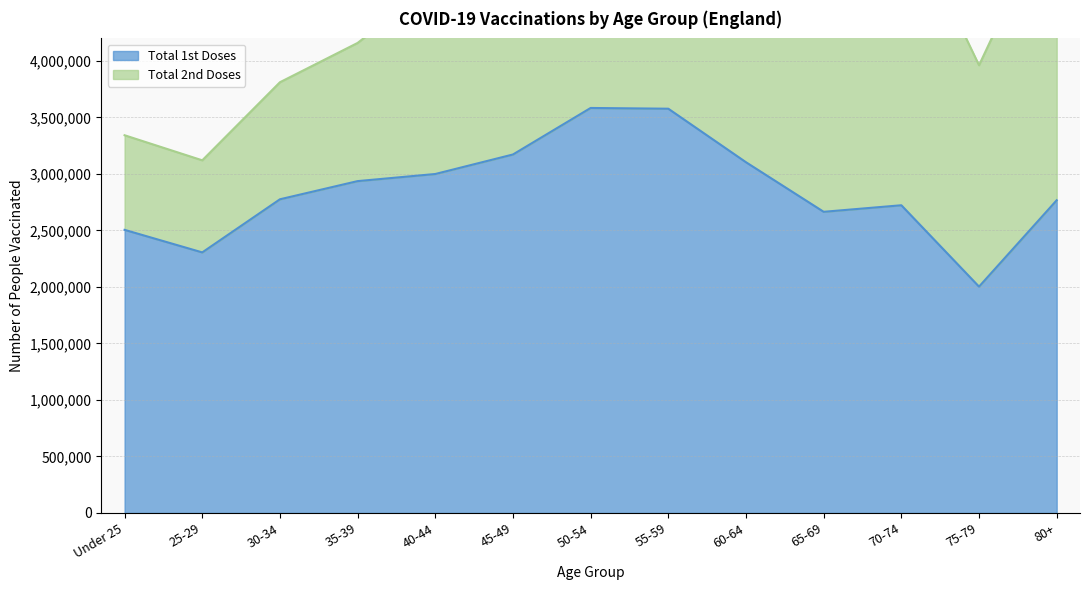

How many points are higher than both their immediate neighbors (excluding endpoints)?

2